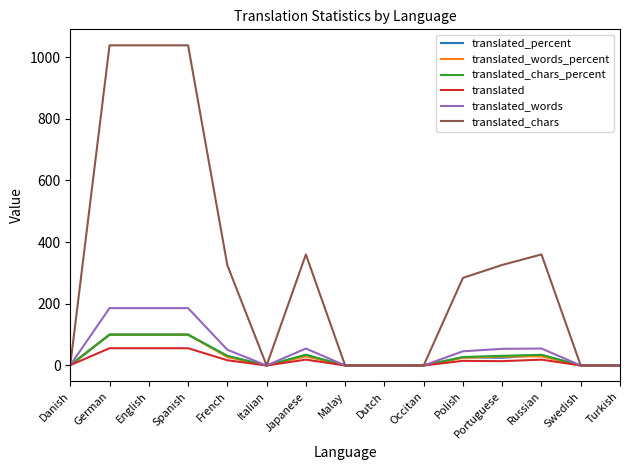

How many lines are shown in the chart?

6